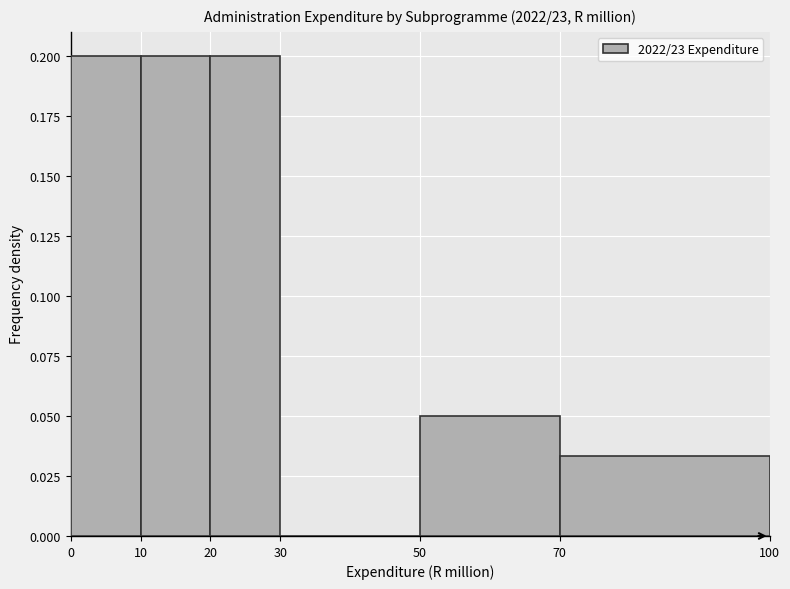

How tall is the bar that spans 70 to 100 on the x-axis? The values are not printed on the chart, so give them approximately, as read against the axis.

0.035